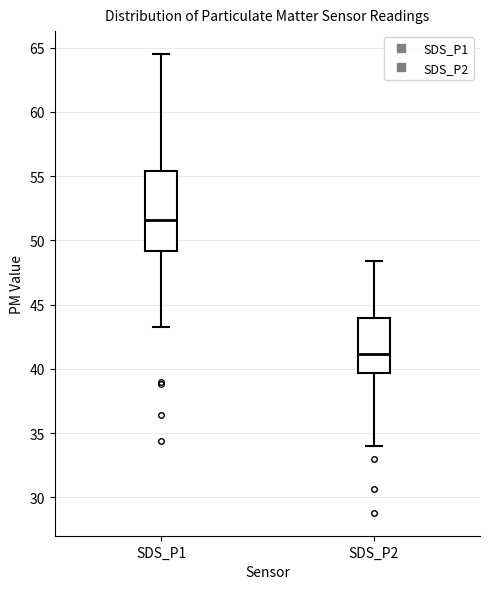

Reading left to right, read every box against the y-axis: the position of its median line, the range the box covers, and the ends of its whiskers. The values are not printed on the chart, so give them approximately, as read against the axis.

SDS_P1: median 51.5, box 49.0 to 55.5, whiskers 43.0 to 64.5
SDS_P2: median 41.0, box 39.5 to 44.0, whiskers 34.0 to 48.5